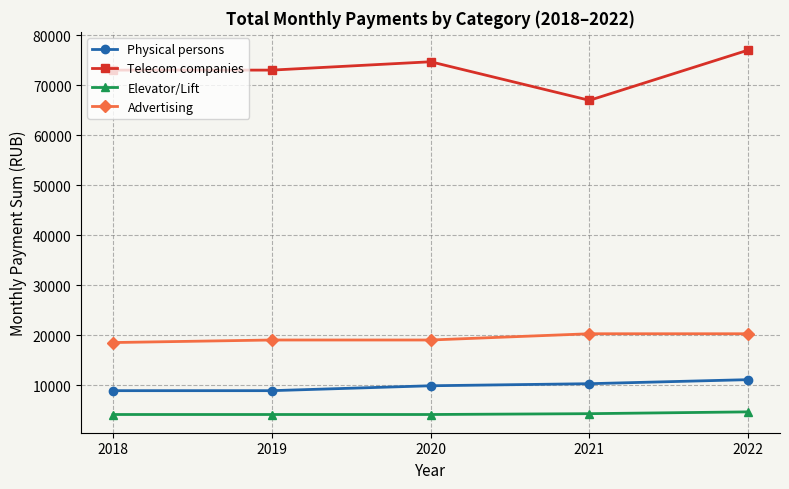

Between 2020 and 2021, which series saw the biggest shift?

Telecom companies